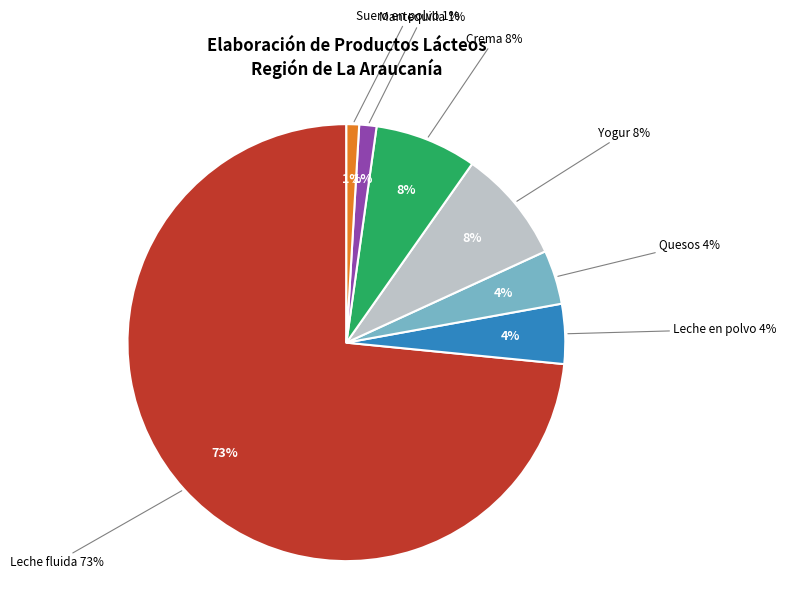

Rank the categories by value from lowest to highest.

Suero en polvo, Mantequilla, Quesos, Leche en polvo, Crema, Yogur, Leche fluida